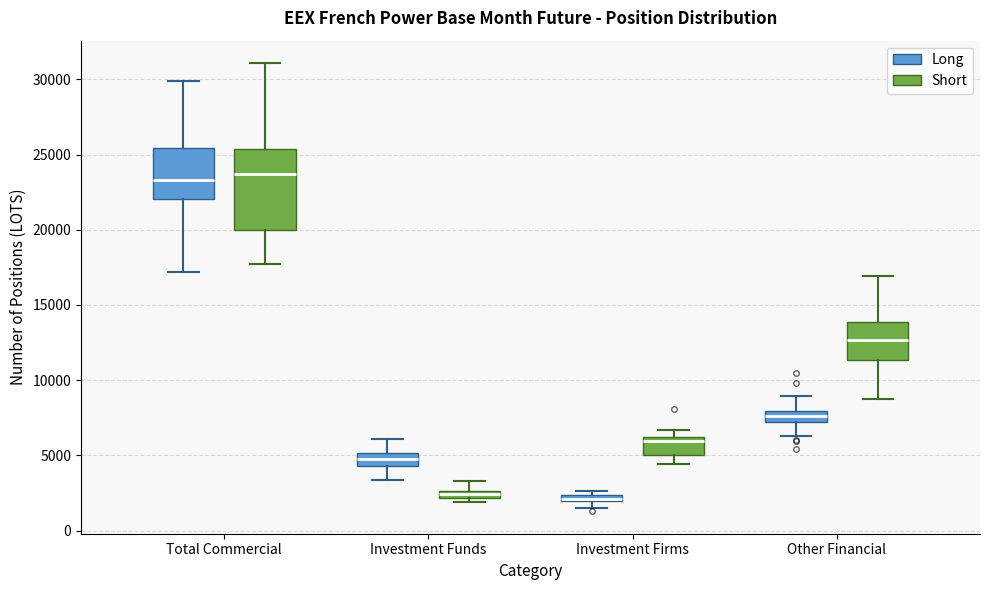

Which box is the tallest, from its lower edge to its upper edge?

Total Commercial (Short)